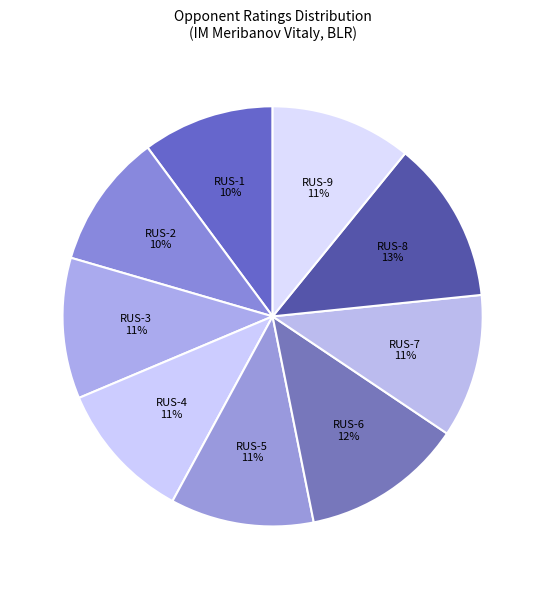

To the nearest percent, what is the difference between the RUS-6 and RUS-2 slice percentages?

2%